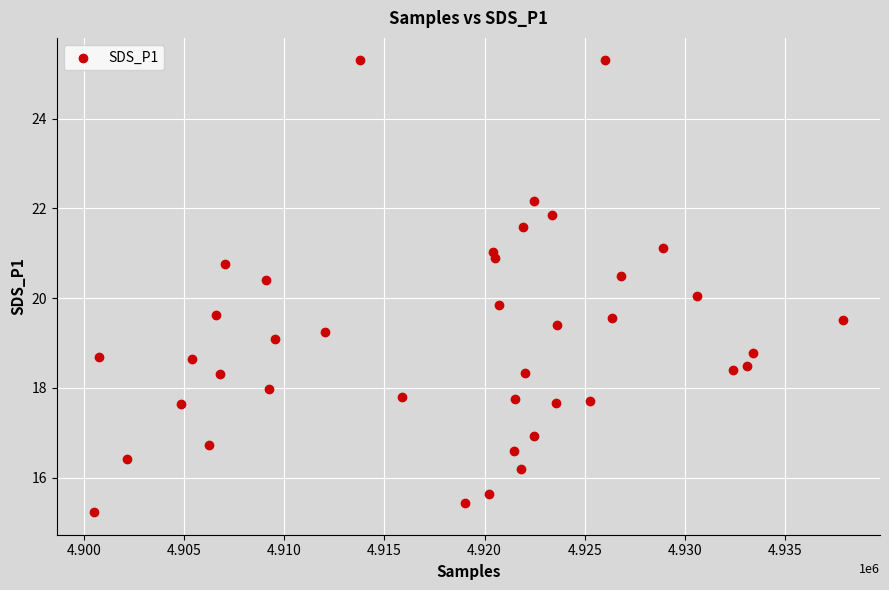

What is the range of X values (max minus min)?

37360.0